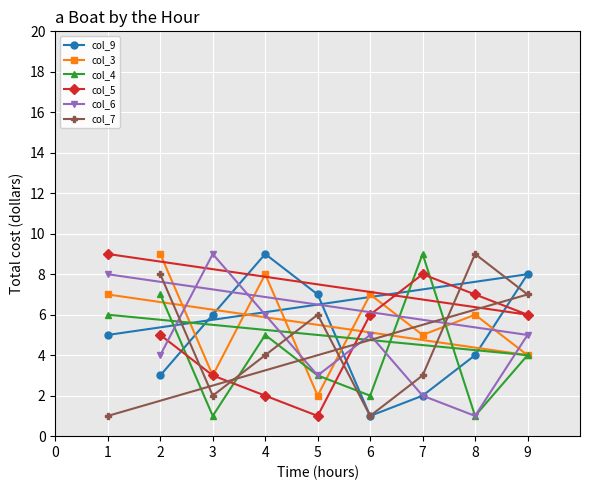

What is the difference between the col_4 values at 8 and 5?

2